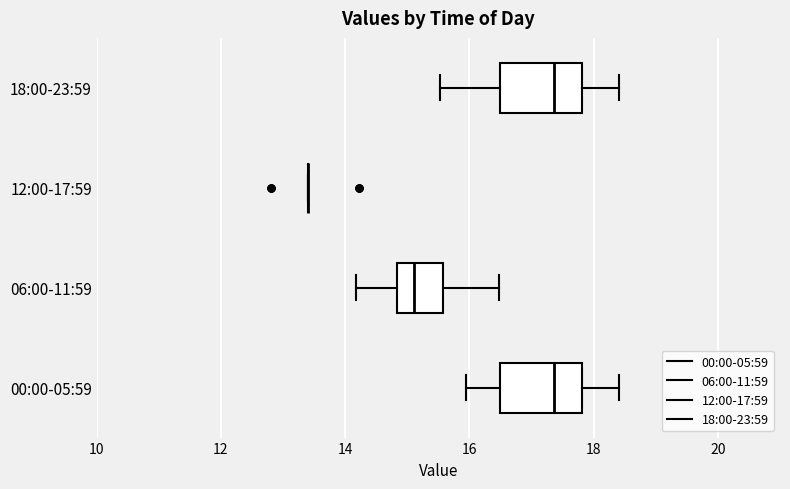

Reading bottom to top, transcribe this box plot: for each box, give where its median line is, the range the box spans, and where its two whiskers end, as read against the x-axis. The values are not printed on the chart, so give them approximately, as read against the axis.

00:00-05:59: median 17.4, box 16.4 to 17.8, whiskers 16.0 to 18.4
06:00-11:59: median 15.2, box 14.8 to 15.6, whiskers 14.2 to 16.4
12:00-17:59: box collapsed to a line at 13.4, whiskers 13.4 to 13.4
18:00-23:59: median 17.4, box 16.4 to 17.8, whiskers 15.6 to 18.4